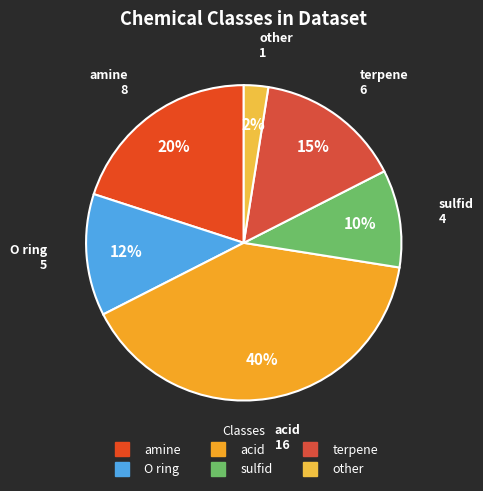

Count the number of slices in the pie.

6